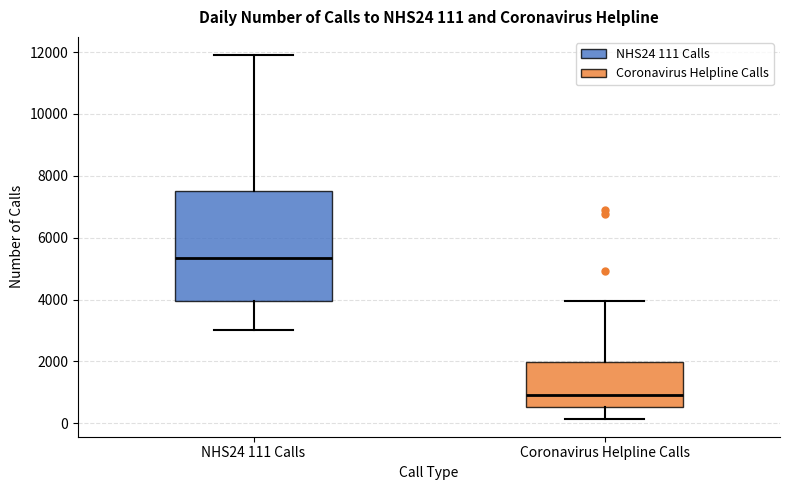

Which box is the tallest, from its lower edge to its upper edge?

NHS24 111 Calls